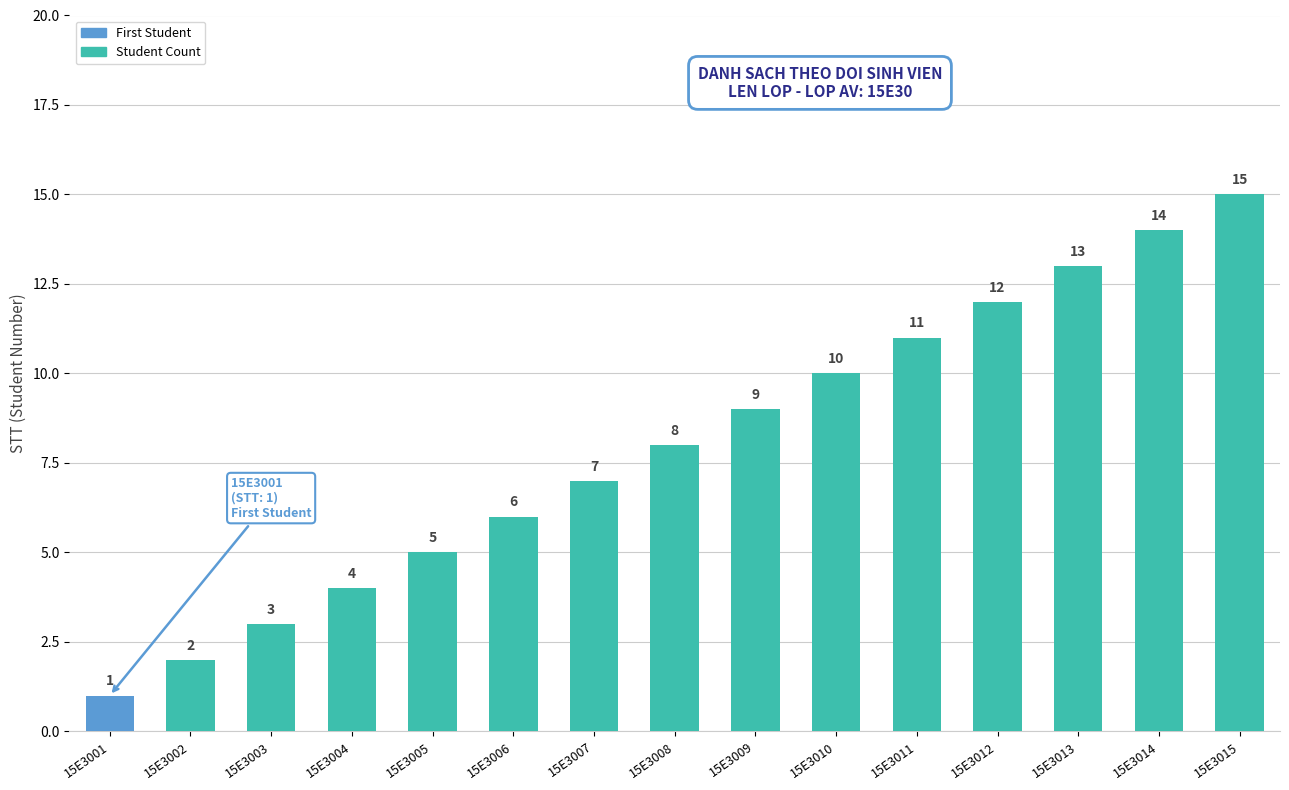

What is the smallest value displayed?

1